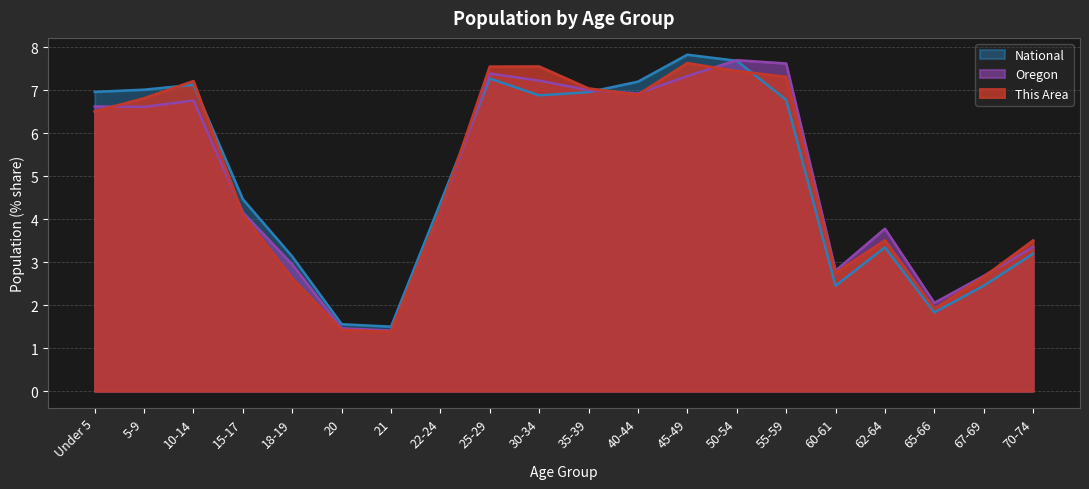

What is the approximate value of National at 40-44?

7.2